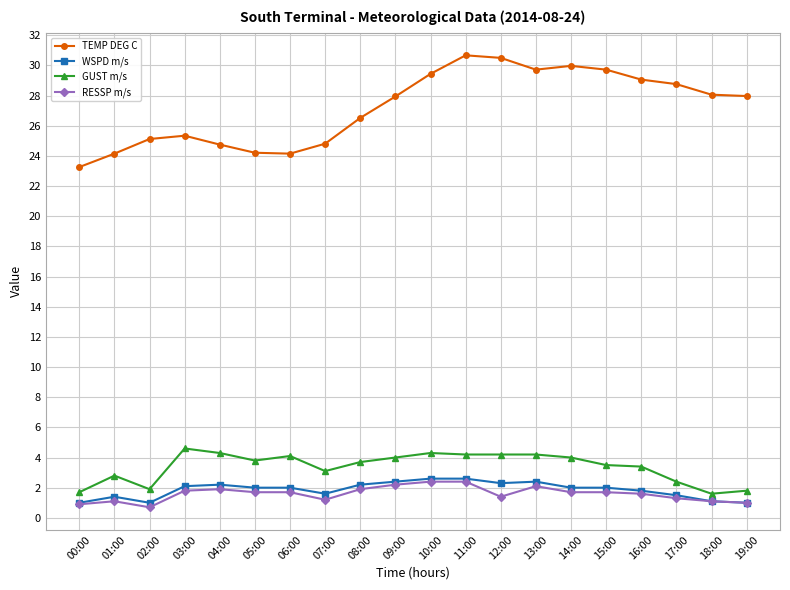

True or false: GUST m/s has more than 2 points higher than both neighbors.

True